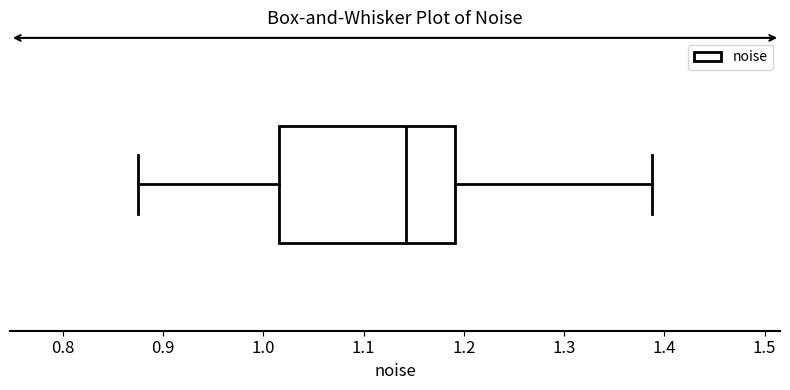

Read this box plot against the x-axis: the position of the median line, the range covered by the box, and the ends of both whiskers. The values are not printed on the chart, so give them approximately, as read against the axis.

median 1.14, box 1.02 to 1.19, whiskers 0.88 to 1.39